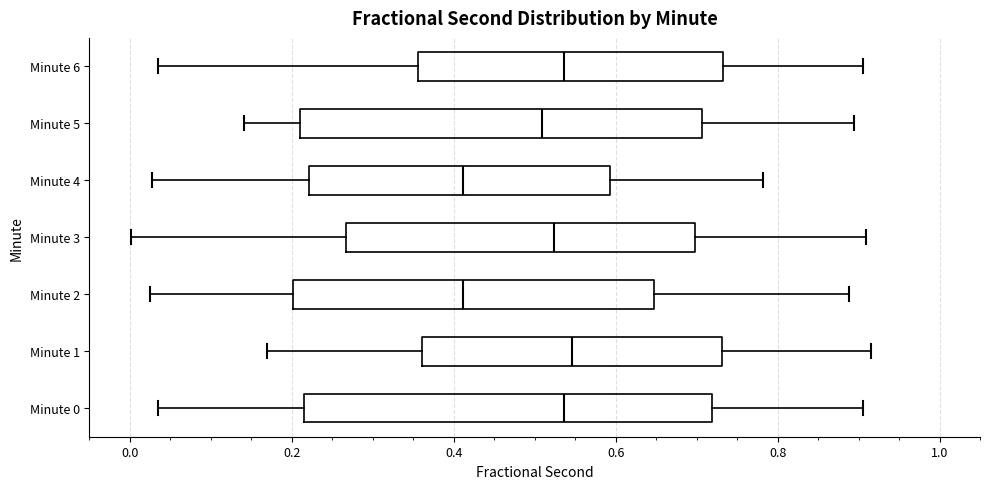

Reading bottom to top, transcribe this box plot: for each box, give where its median line is, the range the box spans, and where its two whiskers end, as read against the x-axis. The values are not printed on the chart, so give them approximately, as read against the axis.

Minute 0: median 0.54, box 0.22 to 0.72, whiskers 0.04 to 0.90
Minute 1: median 0.54, box 0.36 to 0.74, whiskers 0.16 to 0.92
Minute 2: median 0.42, box 0.20 to 0.64, whiskers 0.02 to 0.88
Minute 3: median 0.52, box 0.26 to 0.70, whiskers 0.00 to 0.90
Minute 4: median 0.42, box 0.22 to 0.60, whiskers 0.02 to 0.78
Minute 5: median 0.50, box 0.20 to 0.70, whiskers 0.14 to 0.90
Minute 6: median 0.54, box 0.36 to 0.74, whiskers 0.04 to 0.90